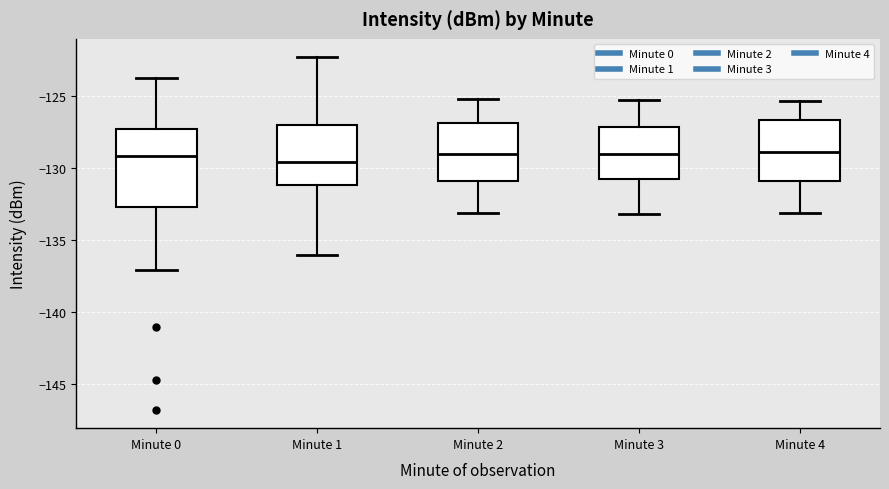

Reading left to right, read every box against the y-axis: the position of its median line, the range the box covers, and the ends of its whiskers. The values are not printed on the chart, so give them approximately, as read against the axis.

Minute 0: median -129.0, box -132.5 to -127.5, whiskers -137.0 to -124.0
Minute 1: median -129.5, box -131.0 to -127.0, whiskers -136.0 to -122.0
Minute 2: median -129.0, box -131.0 to -127.0, whiskers -133.0 to -125.0
Minute 3: median -129.0, box -130.5 to -127.0, whiskers -133.0 to -125.5
Minute 4: median -129.0, box -131.0 to -126.5, whiskers -133.0 to -125.5